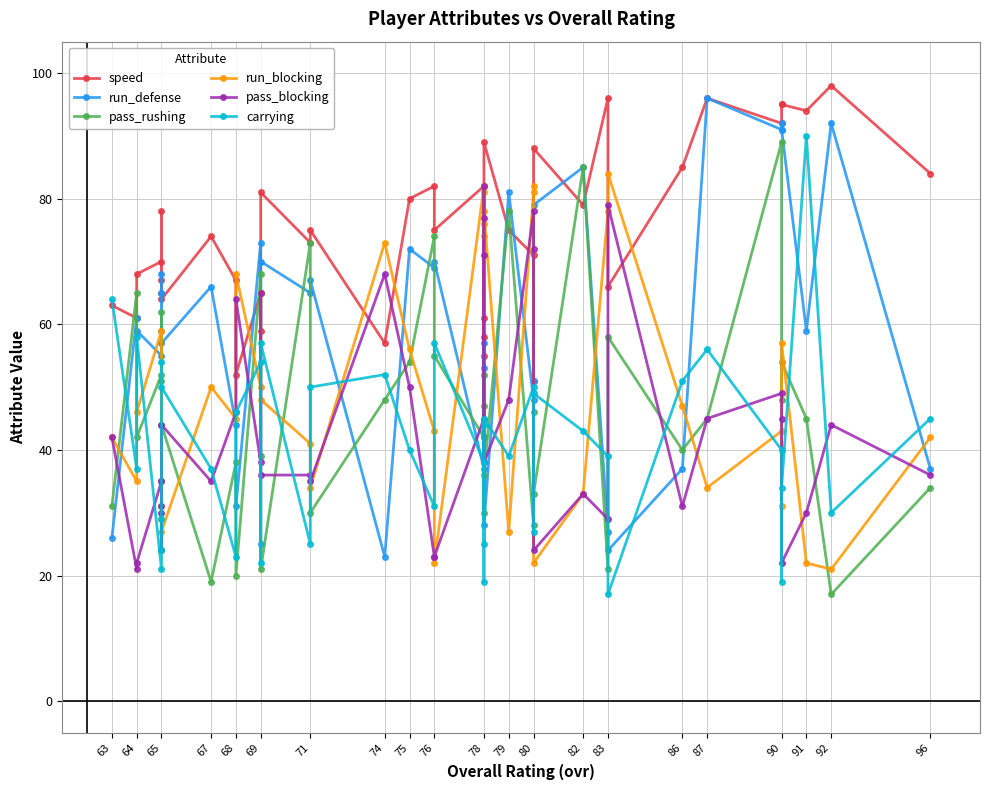

What is the value of the speed point at the 4th from the left?

95